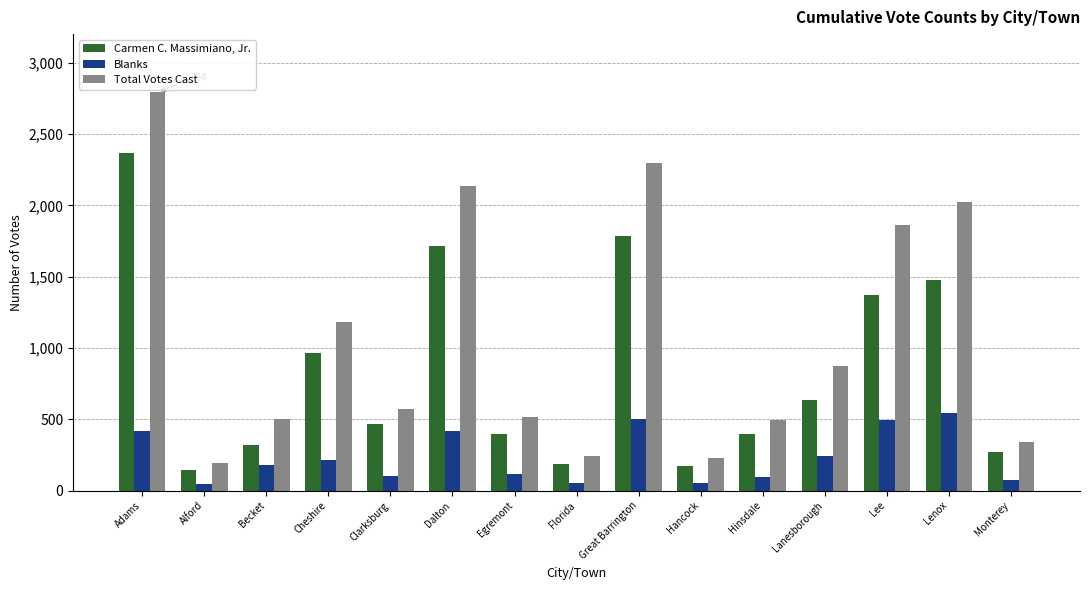

At which category is the sum across all series the highest?

Adams